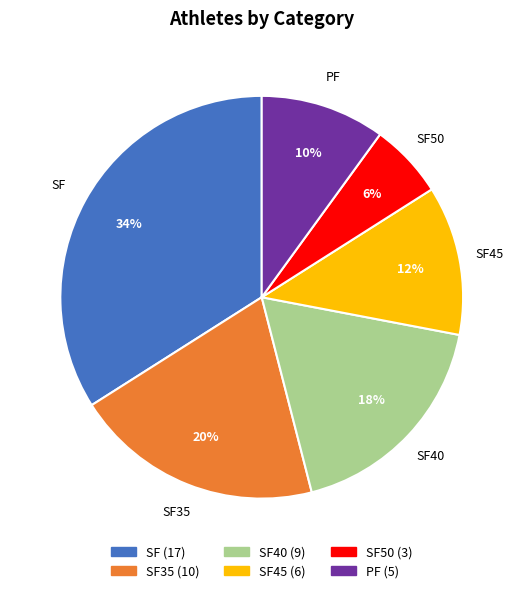

What is the smallest slice in the pie chart?

SF50